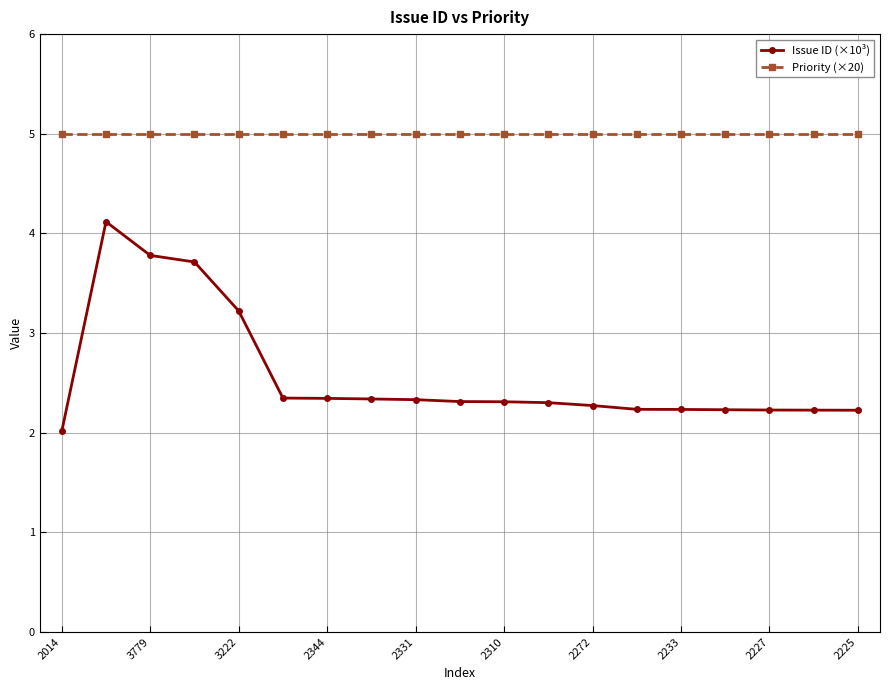

What are all the series names shown in the legend?

Issue ID (×10³), Priority (×20)